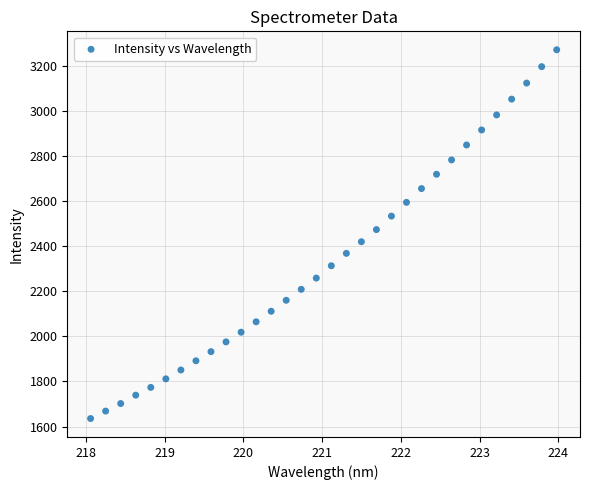

What is the range of Y values (max minus min)?

1635.5